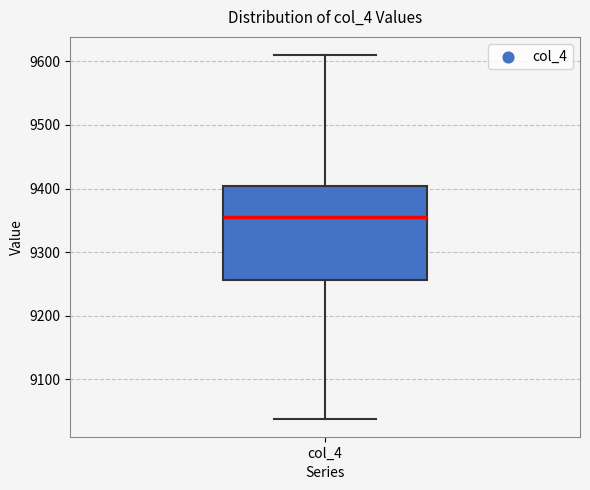

Read this box plot against the y-axis: the position of the median line, the range covered by the box, and the ends of both whiskers. The values are not printed on the chart, so give them approximately, as read against the axis.

median 9360, box 9260 to 9400, whiskers 9040 to 9610